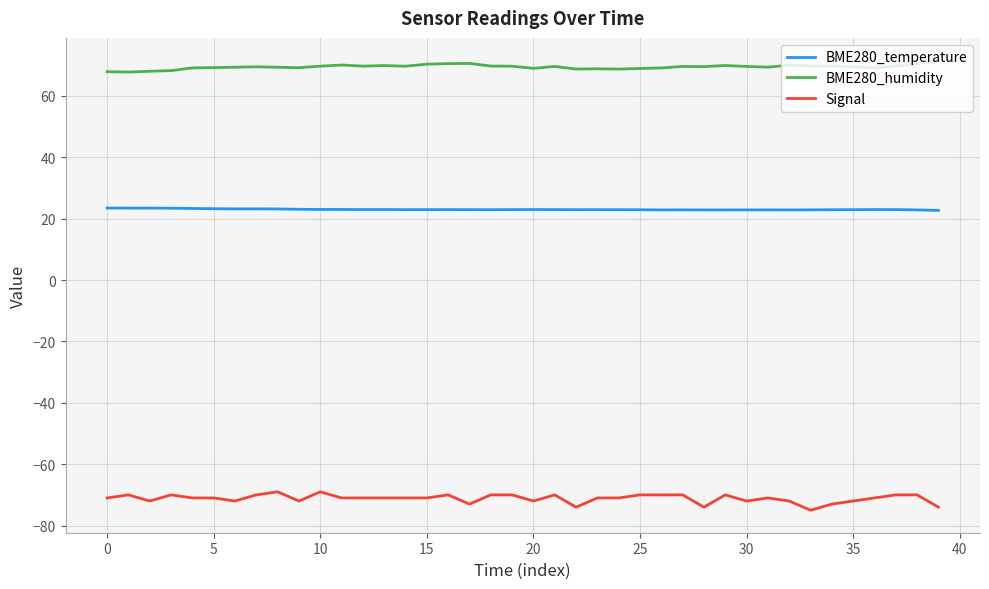

Which series has the largest range (max minus min)?

Signal